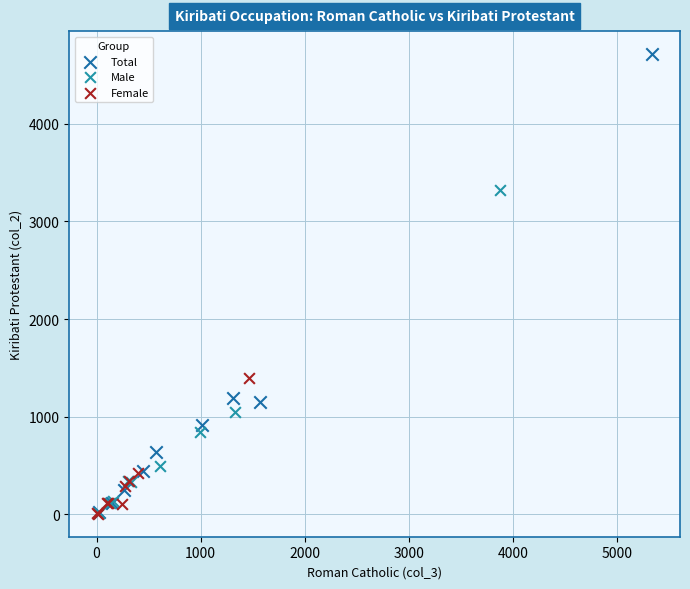

Which series contains the highest Y value?

Total